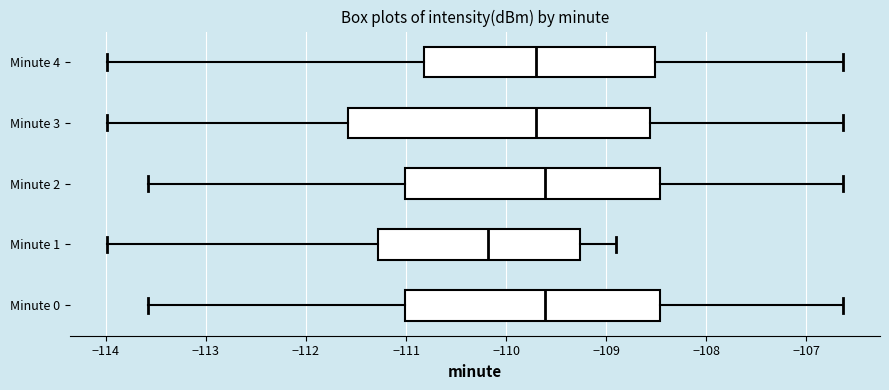

Which box is the widest, from its left edge to its right edge?

Minute 3